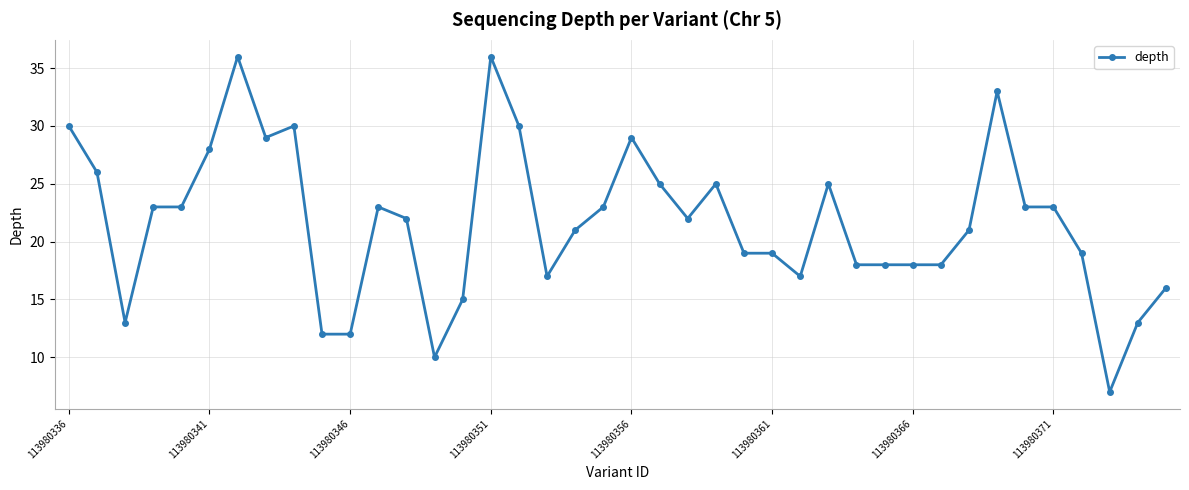

What is the difference between the maximum and minimum values?

29